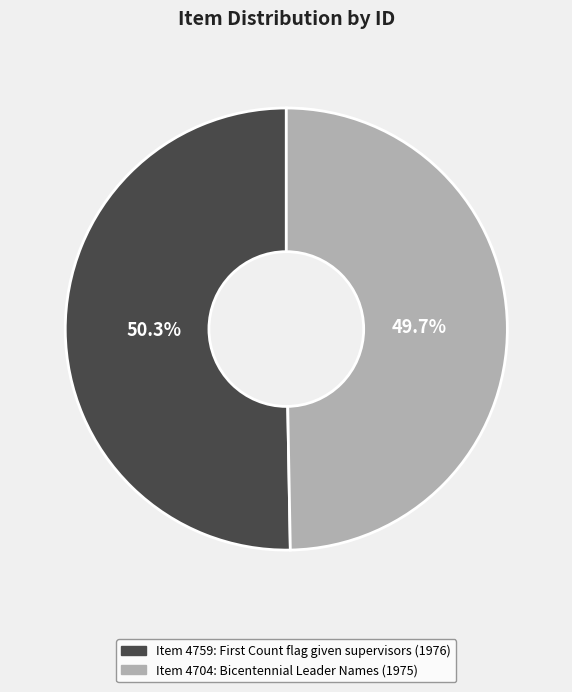

What is the largest slice in the pie chart?

Item 4759: First Count flag given supervisors (1976)